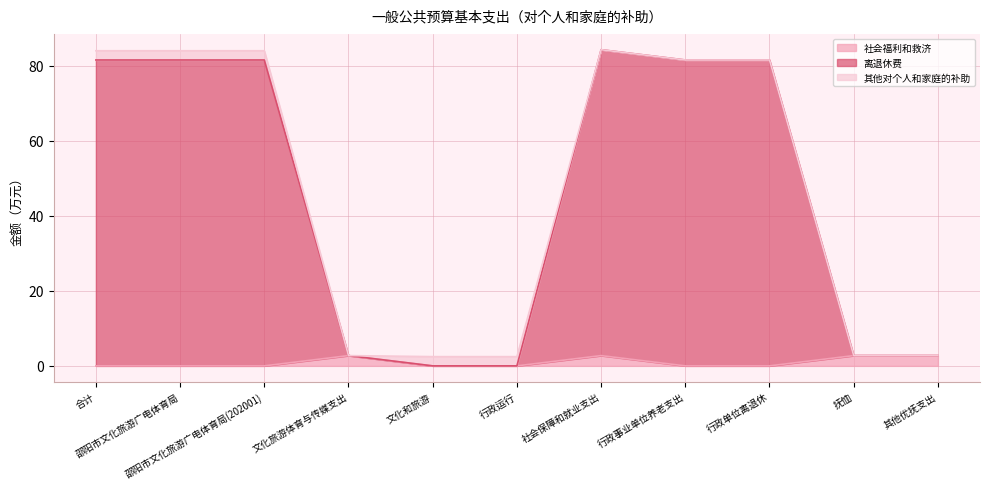

Which series has the largest total across all categories?

离退休费